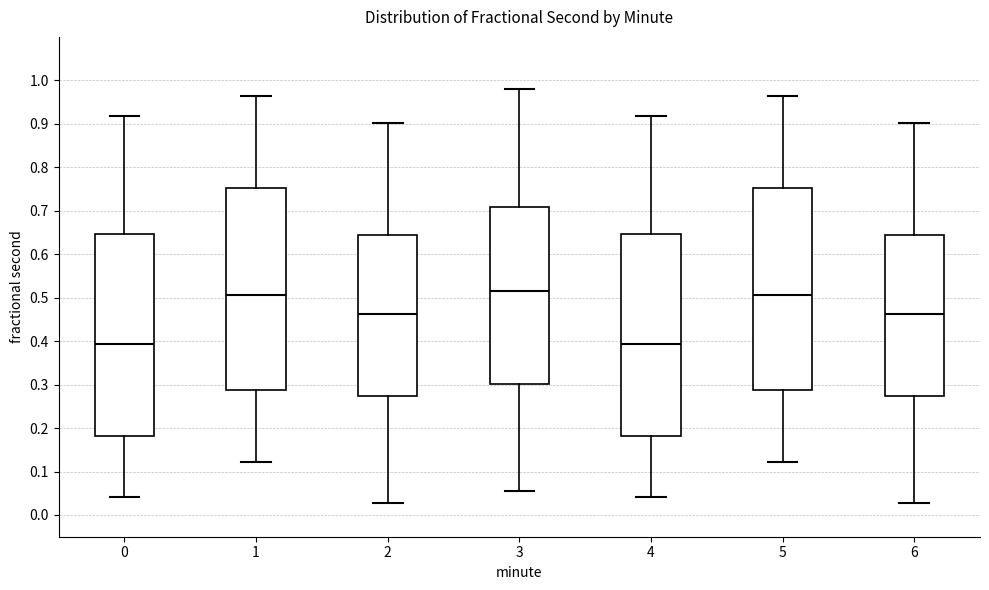

Reading left to right, read every box against the y-axis: the position of its median line, the range the box covers, and the ends of its whiskers. The values are not printed on the chart, so give them approximately, as read against the axis.

0: median 0.39, box 0.18 to 0.65, whiskers 0.04 to 0.92
1: median 0.51, box 0.29 to 0.75, whiskers 0.12 to 0.96
2: median 0.46, box 0.27 to 0.65, whiskers 0.03 to 0.90
3: median 0.52, box 0.30 to 0.71, whiskers 0.06 to 0.98
4: median 0.39, box 0.18 to 0.65, whiskers 0.04 to 0.92
5: median 0.51, box 0.29 to 0.75, whiskers 0.12 to 0.96
6: median 0.46, box 0.27 to 0.65, whiskers 0.03 to 0.90